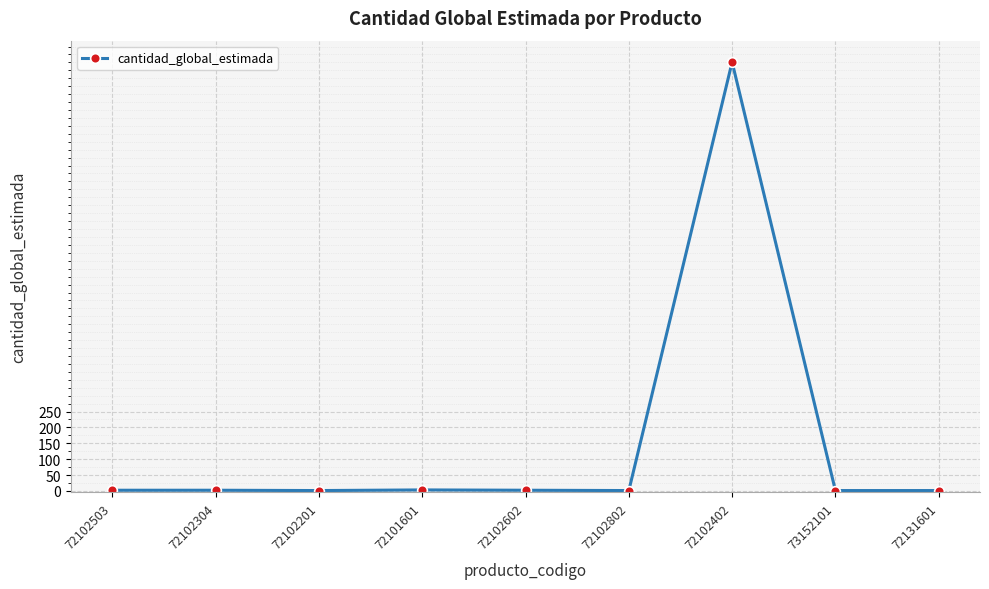

What is the difference between the maximum and minimum values?

1350